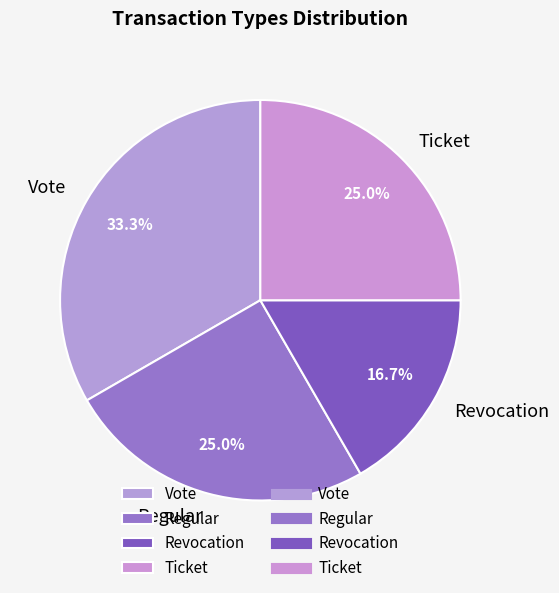

To the nearest percent, what is the difference between the Revocation and Regular slice percentages?

8%